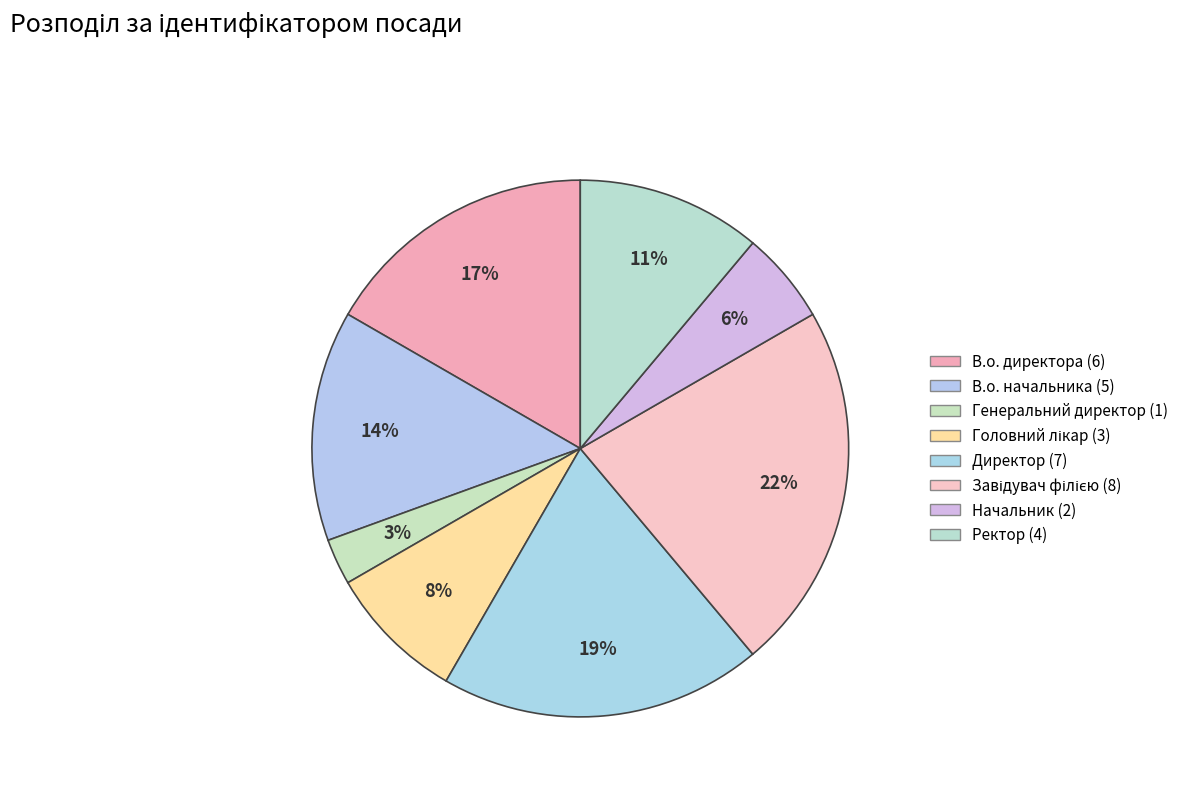

What is the largest slice in the pie chart?

Завідувач філією